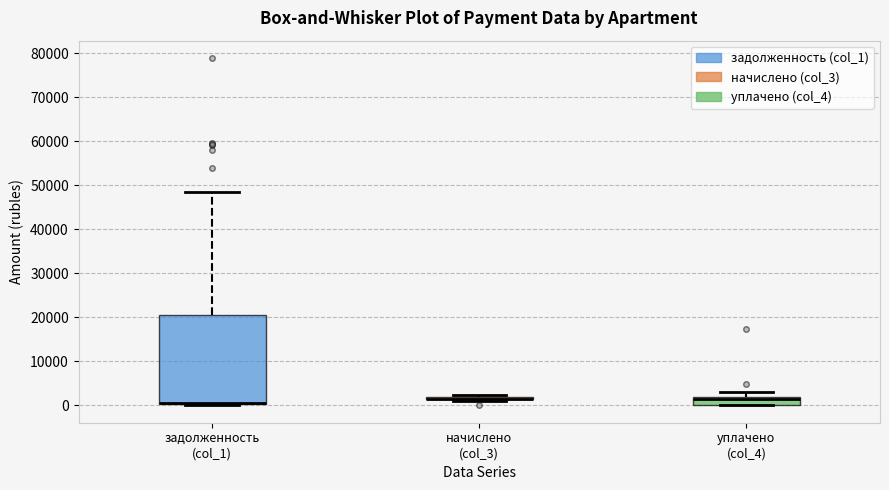

Comparing the boxes themselves (not the whiskers), which one is the tallest?

задолженность (col_1)